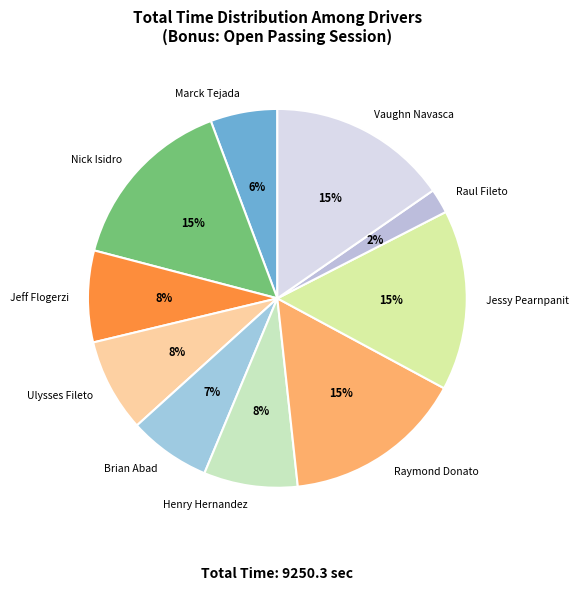

The Nick Isidro slice represents 4% of the pie. True or false?

False